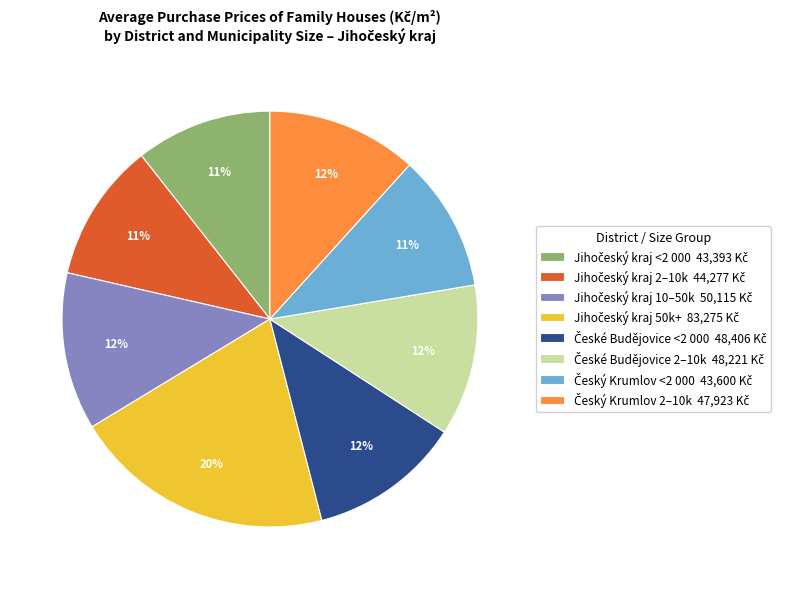

To the nearest percent, what is the average slice percentage?

12%